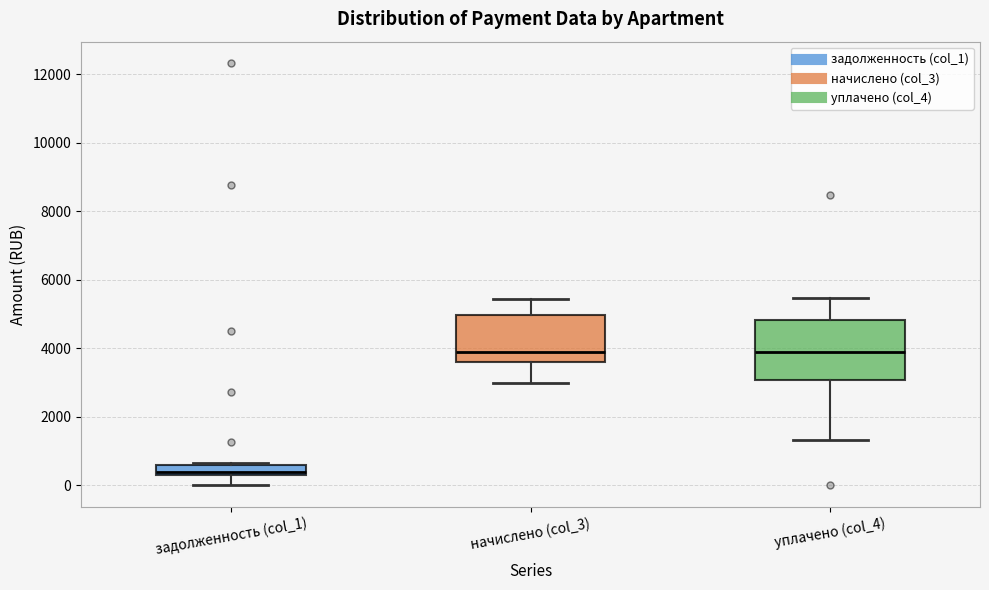

Which box is the tallest, from its lower edge to its upper edge?

уплачено (col_4)